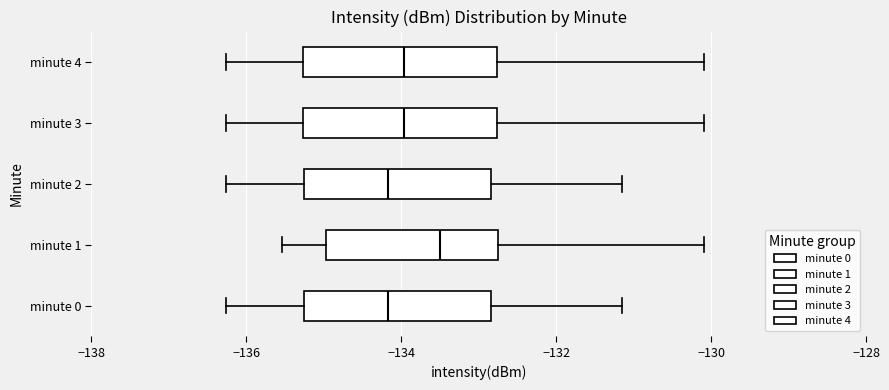

Where does the right whisker of the box for minute 3 end on the x-axis? The values are not printed on the chart, so give them approximately, as read against the axis.

-130.0